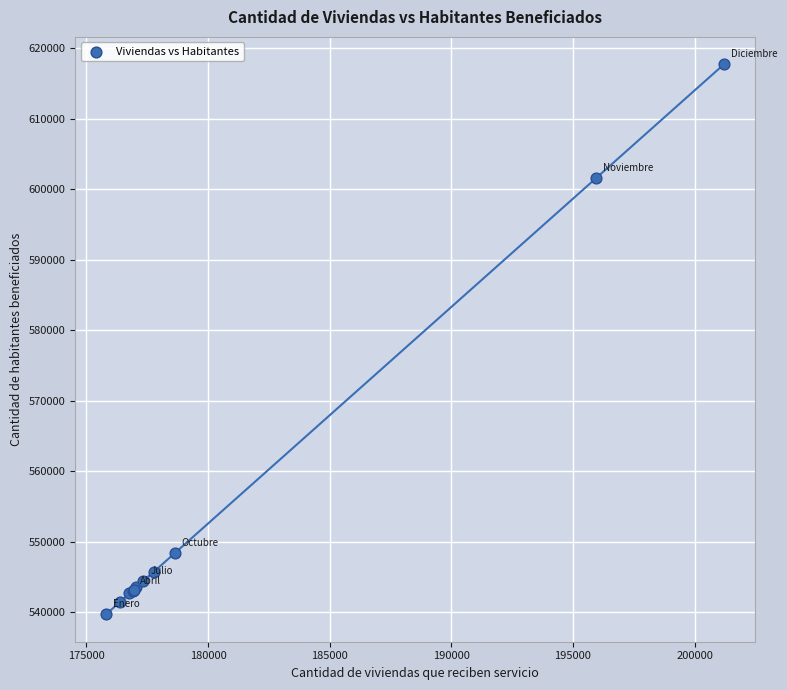

What Y value in the scatter plot is closest to 578716?

601557